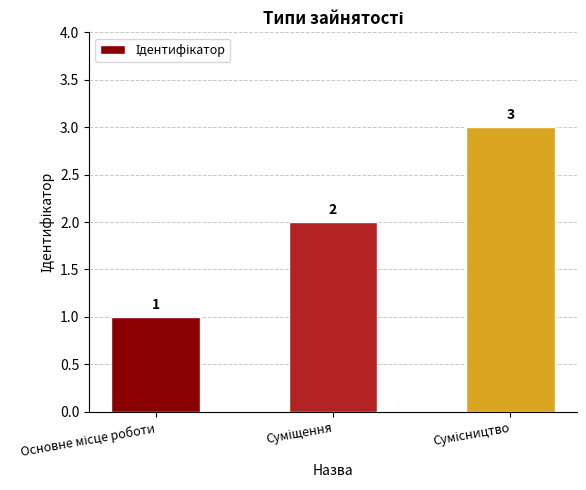

How many values are between 1 and 3?

3